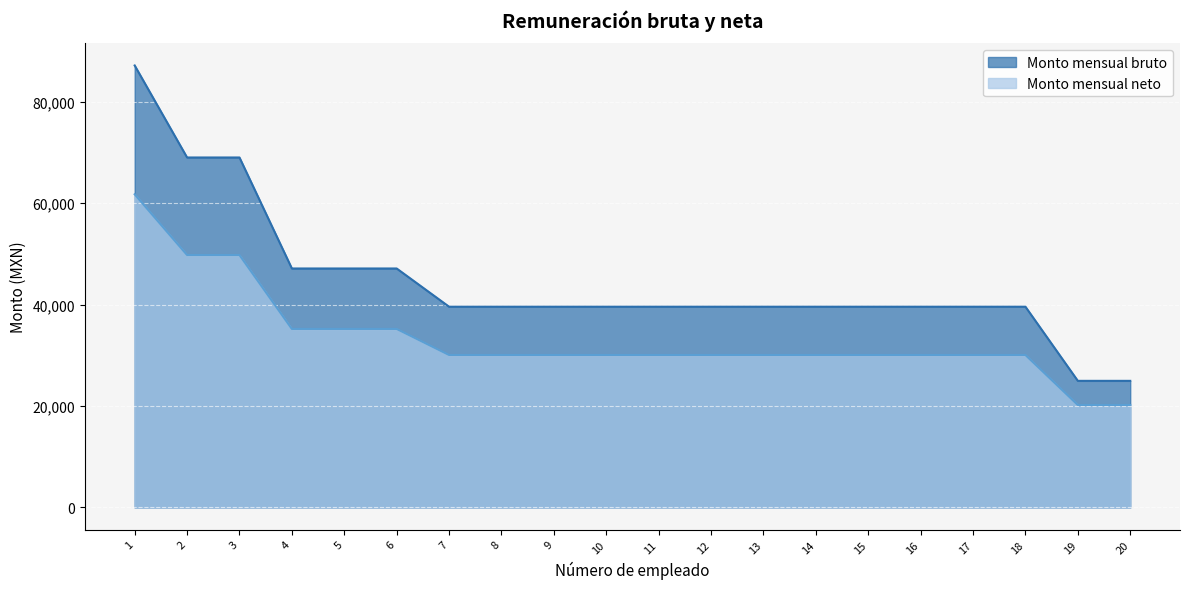

The value of Monto mensual bruto at 2 is 116555.7. True or false?

False